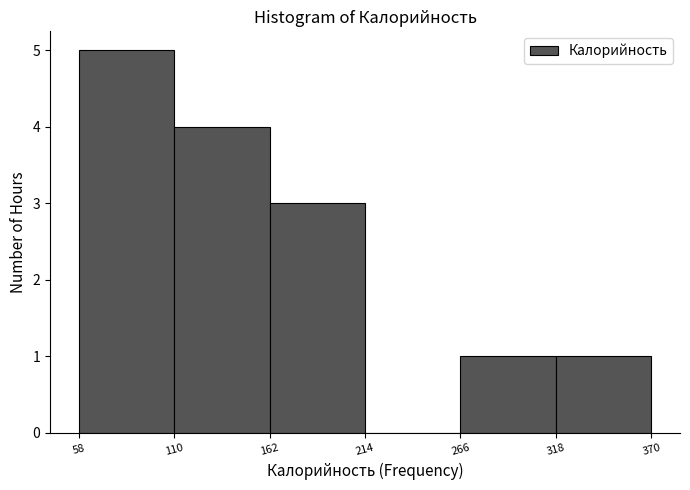

How tall is the bar that spans 266 to 318 on the x-axis? The values are not printed on the chart, so give them approximately, as read against the axis.

1